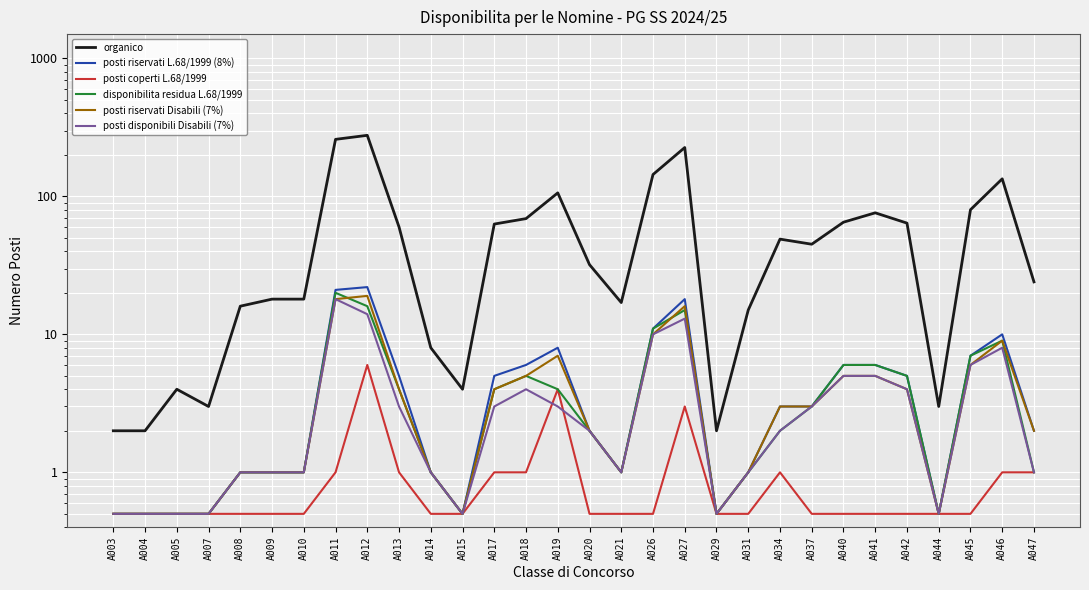

List the labels in order of posti riservati Disabili (7%) value, largest first.

A012, A011, A027, A026, A046, A019, A045, A018, A040, A041, A013, A017, A042, A034, A037, A020, A047, A008, A009, A010, A014, A021, A031, A003, A004, A005, A007, A015, A029, A044